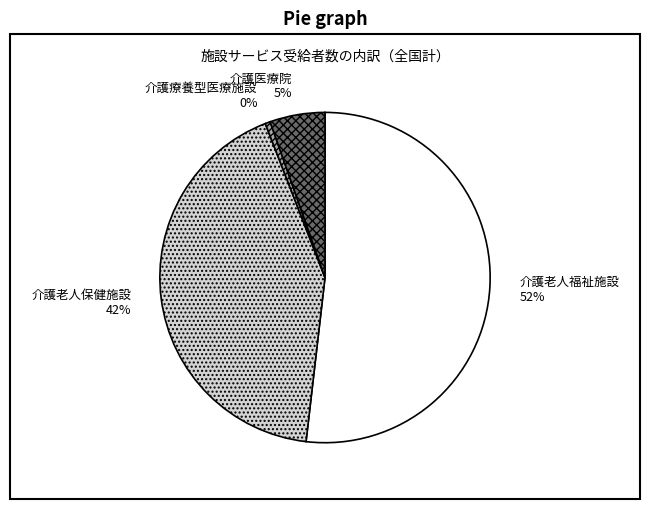

Rank the categories by value from lowest to highest.

介護療養型医療施設, 介護医療院, 介護老人保健施設, 介護老人福祉施設